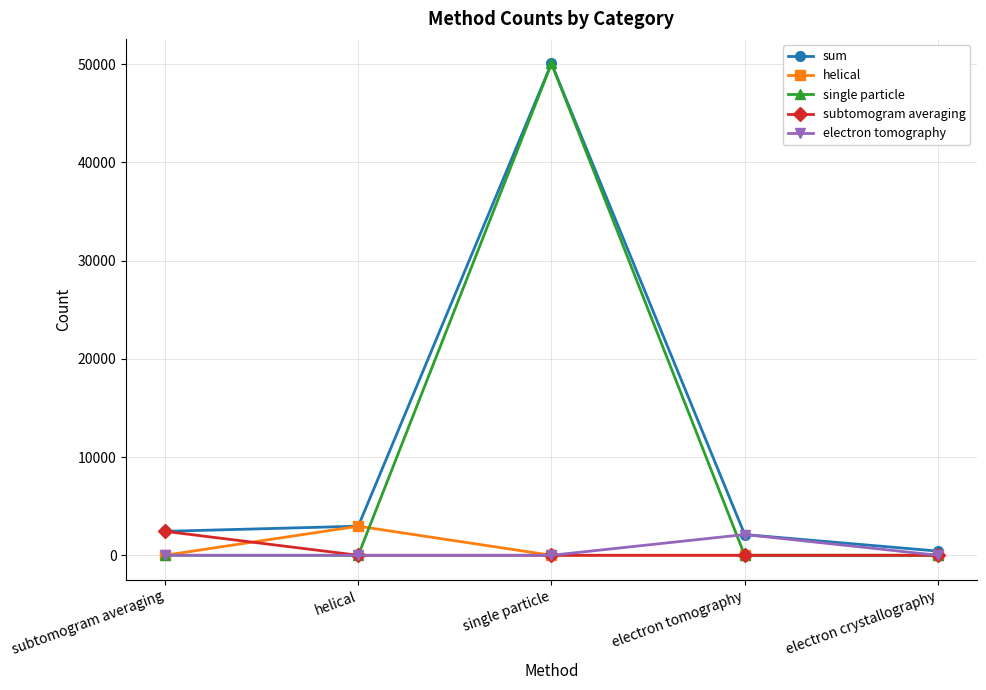

Which category has the highest value across all series?

single particle